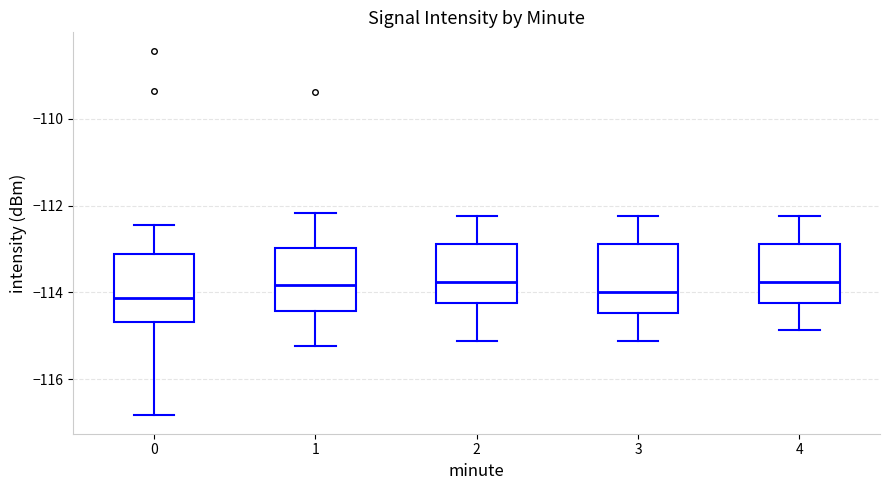

Reading left to right, read every box against the y-axis: the position of its median line, the range the box covers, and the ends of its whiskers. The values are not printed on the chart, so give them approximately, as read against the axis.

0: median -114.2, box -114.6 to -113.2, whiskers -116.8 to -112.4
1: median -113.8, box -114.4 to -113.0, whiskers -115.2 to -112.2
2: median -113.8, box -114.2 to -112.8, whiskers -115.2 to -112.2
3: median -114.0, box -114.4 to -112.8, whiskers -115.2 to -112.2
4: median -113.8, box -114.2 to -112.8, whiskers -114.8 to -112.2